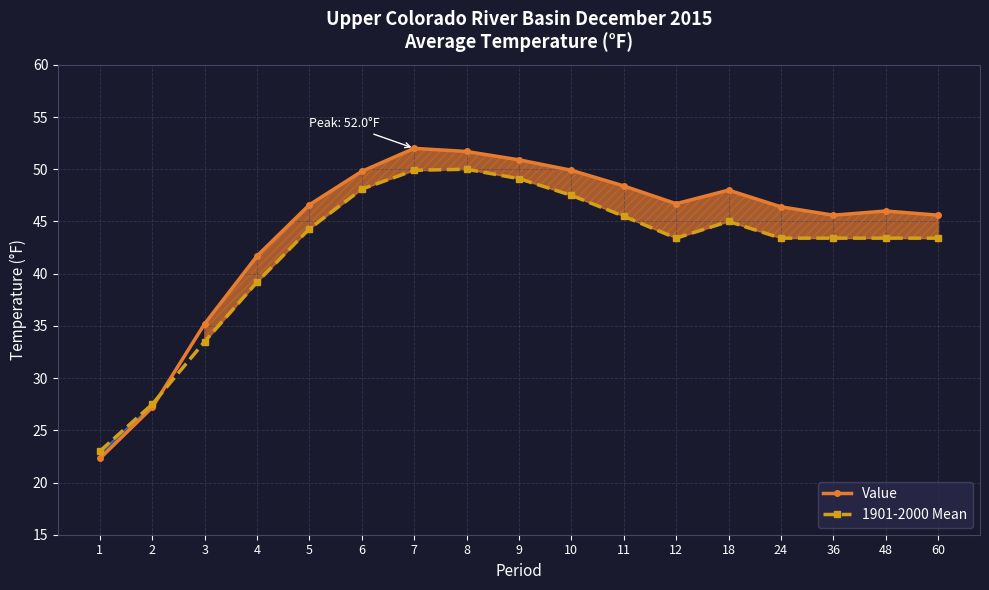

Does the chart display data point markers on the line(s)?

Yes